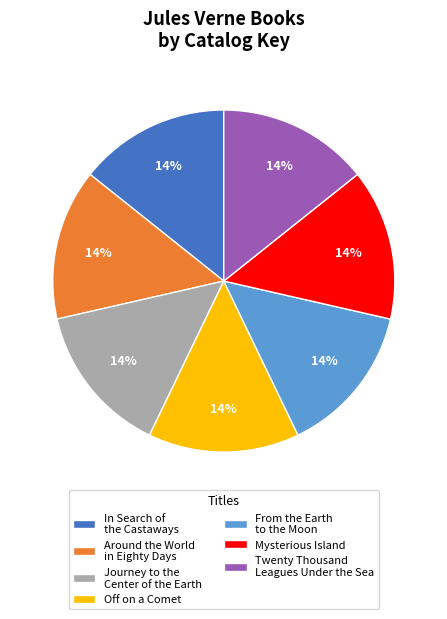

Does any single category account for the majority?

No